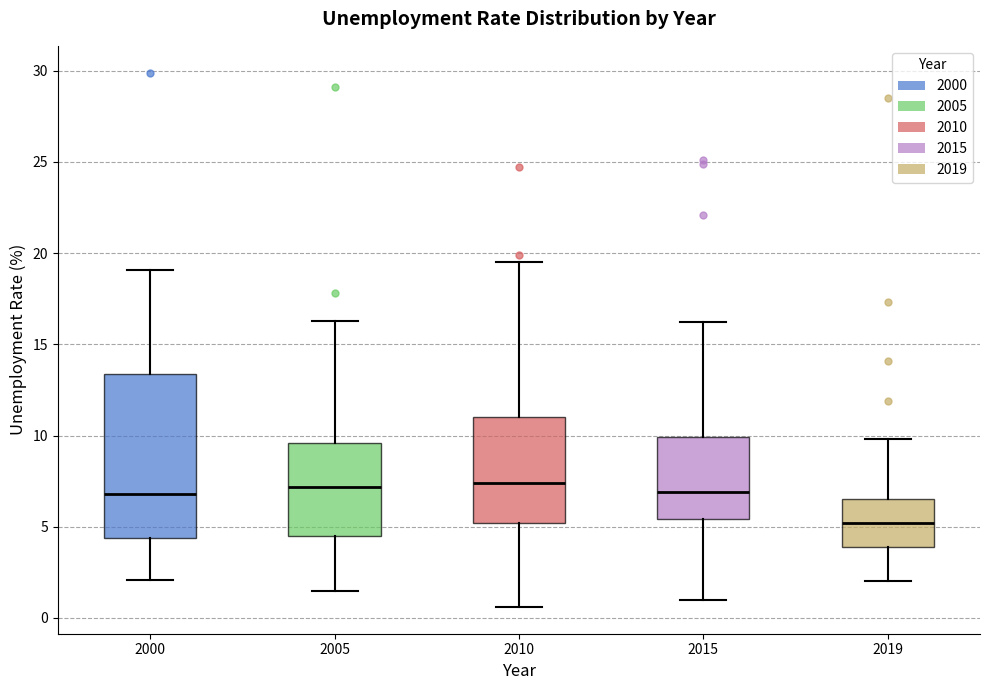

Where does the upper whisker of the box at x = 2019 end on the y-axis? The values are not printed on the chart, so give them approximately, as read against the axis.

10.0